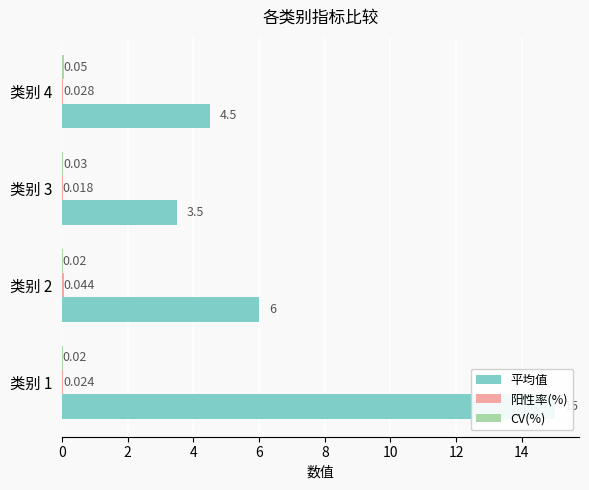

Which series has the widest spread of values?

平均值